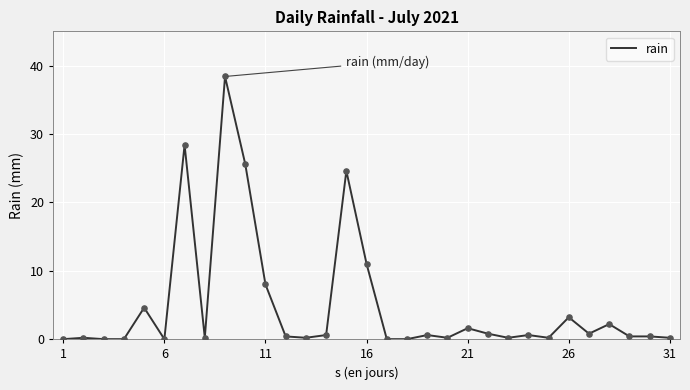

What is the maximum value shown in the chart?

38.4